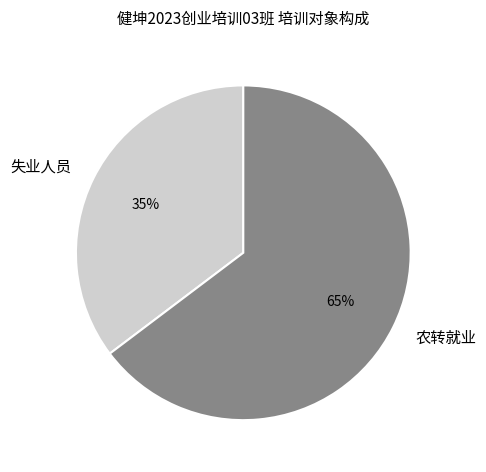

Between 农转就业 and 失业人员, which is larger?

农转就业